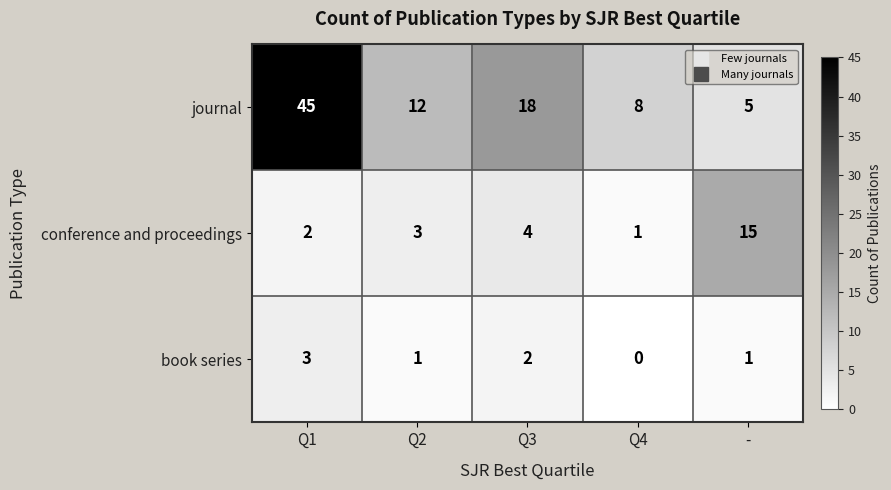

At which label is conference and proceedings closest to 8?

Q3